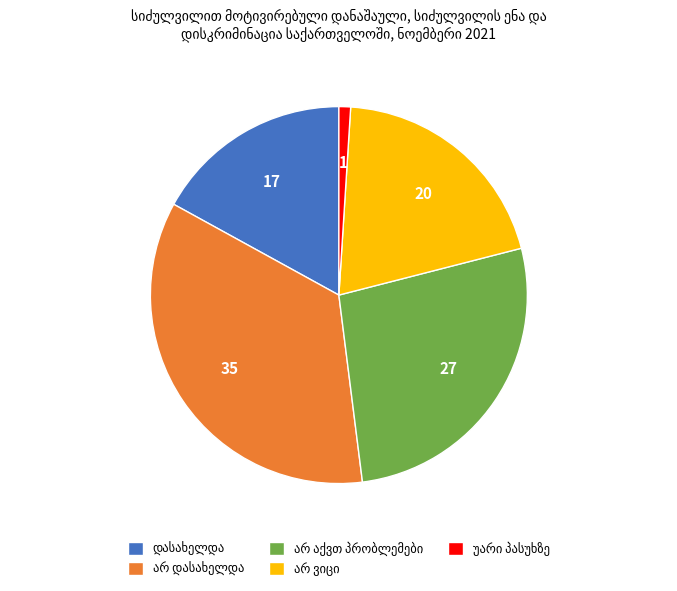

Does any single category account for the majority?

No